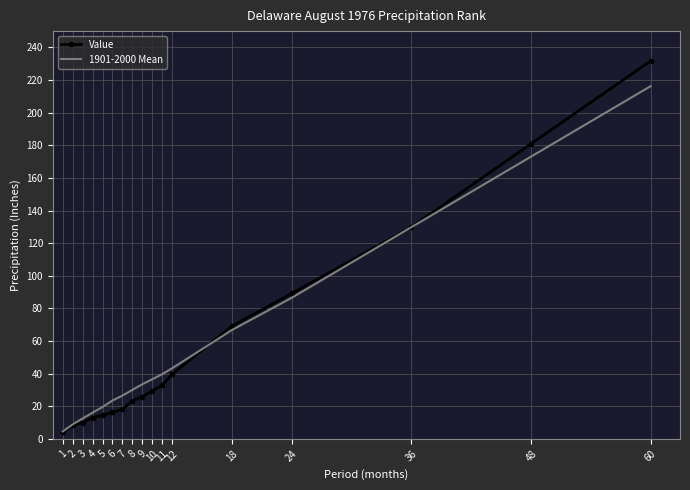

True or false: 1901-2000 Mean has more than 0 points higher than both neighbors.

False